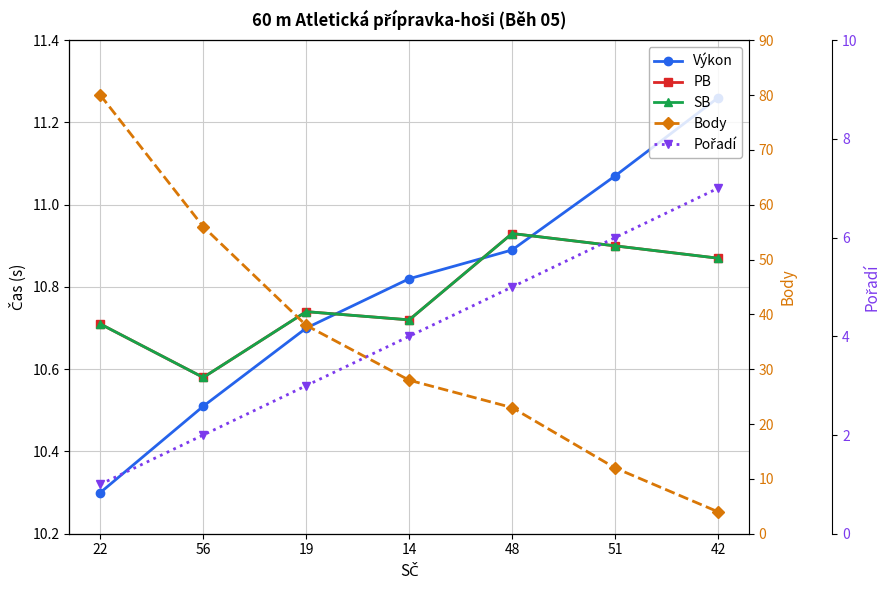

What is the label of the 5th point from the left?

48